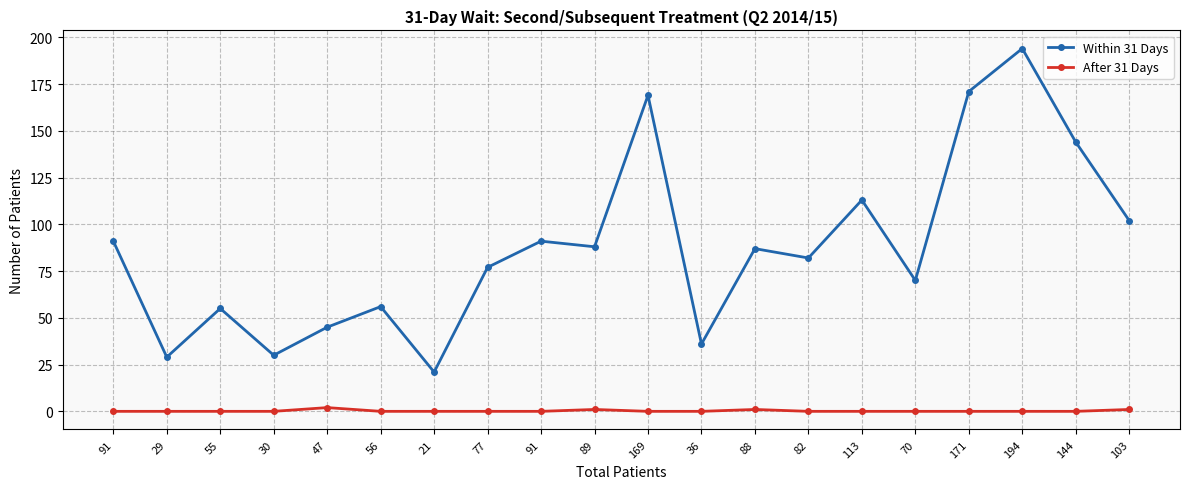

Which series has the largest range (max minus min)?

Within 31 Days